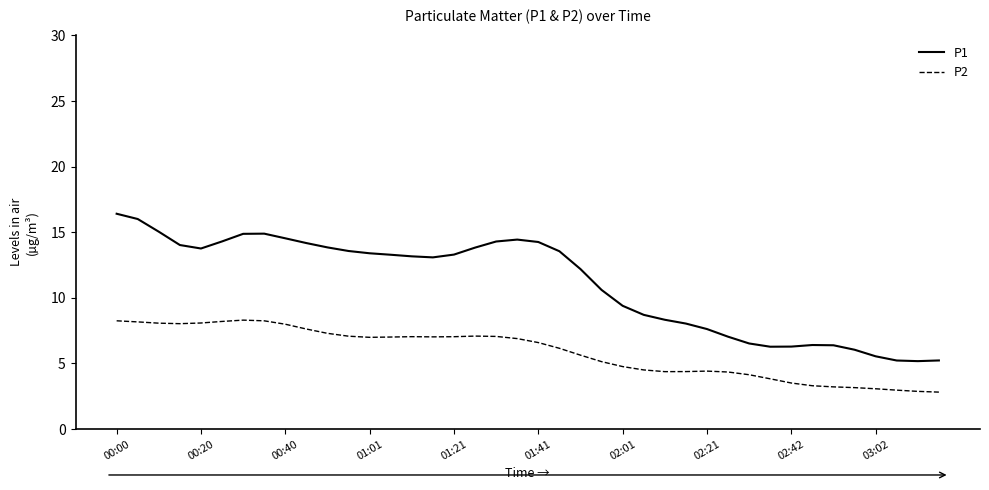

Does the chart have visible grid lines?

No